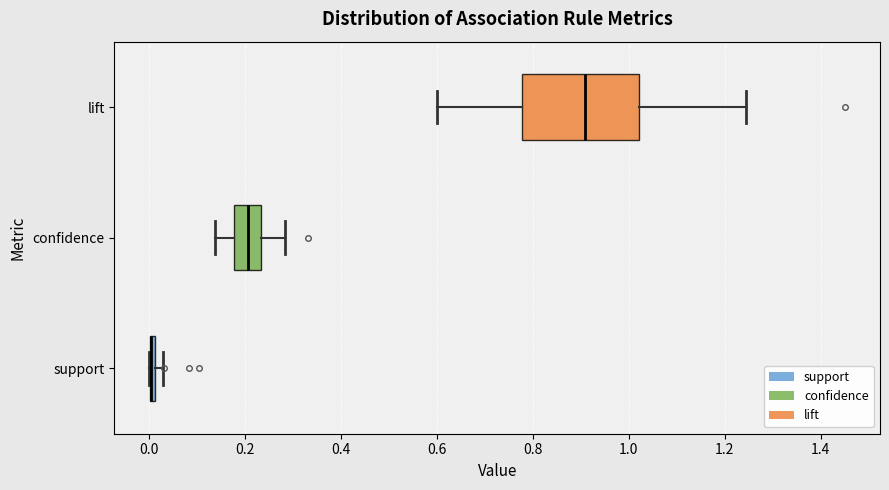

Comparing the boxes themselves (not the whiskers), which one is the widest?

lift